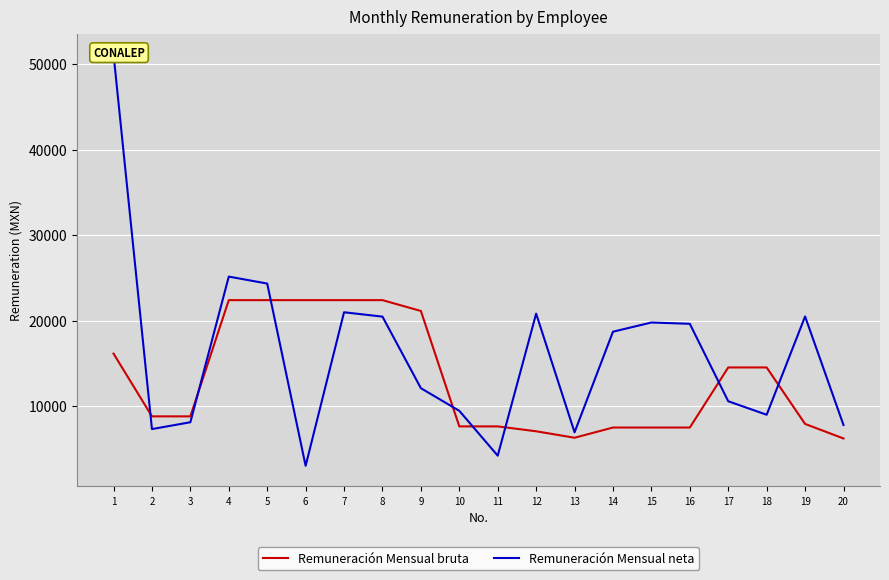

True or false: Remuneración Mensual bruta has more than 1 points higher than both neighbors.

False